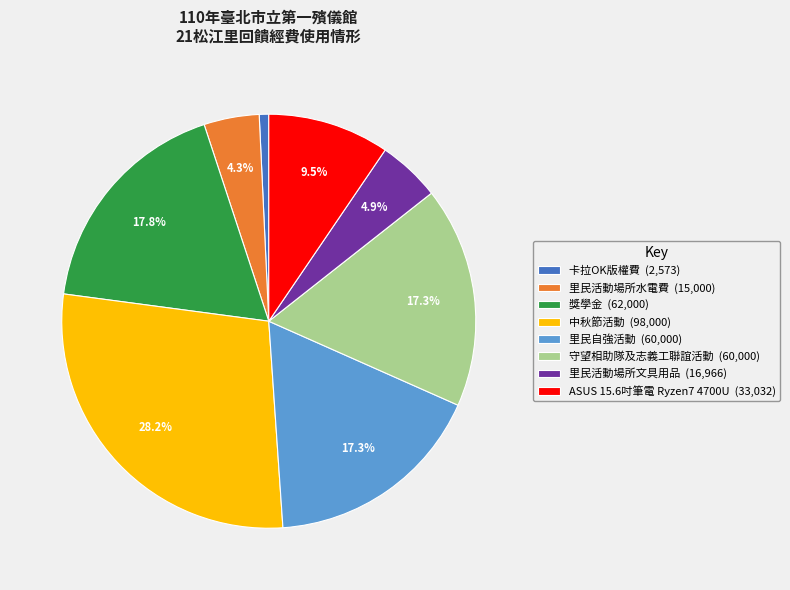

What percentage is the 里民活動場所水電費 slice, to the nearest percent?

4%